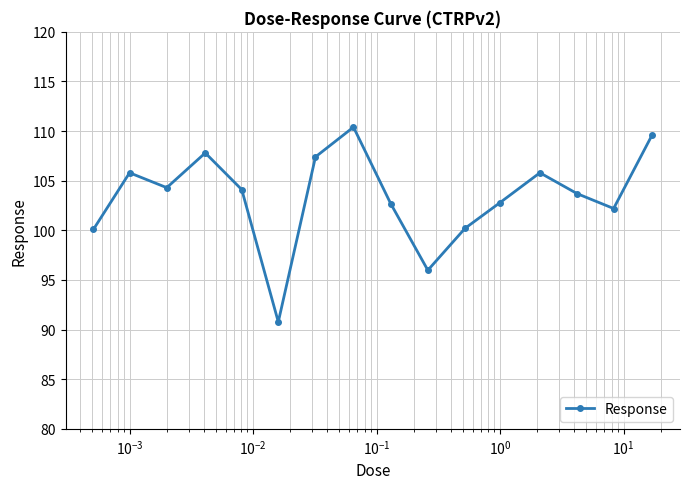

How many categories are shown in the chart?

16